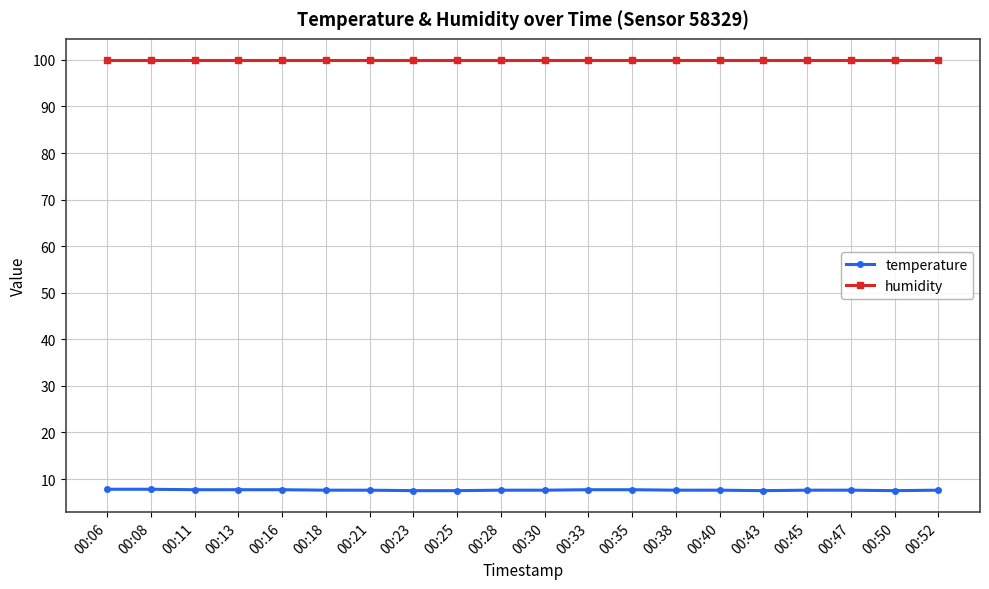

What is the spread (max minus min) of values at 00:40?

92.3